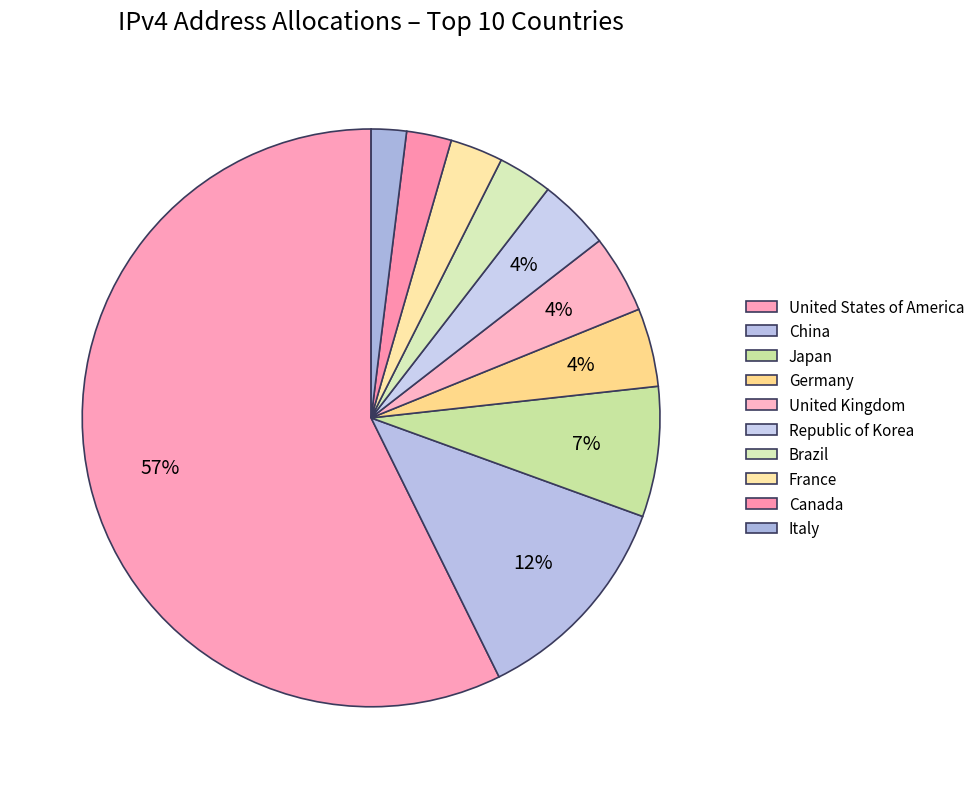

Count the number of slices in the pie.

10